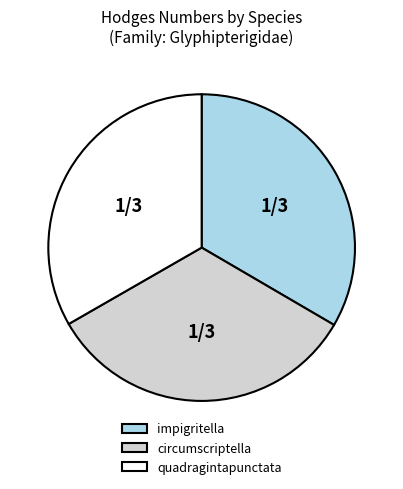

How many slices are in this pie chart?

3